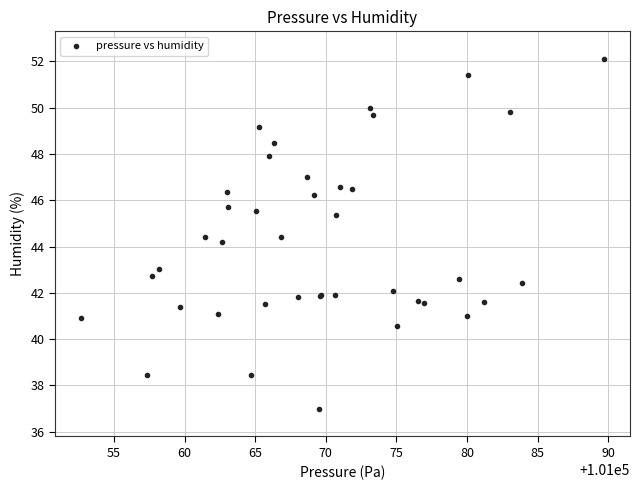

What Y value in the scatter plot is closest to 44?

44.2